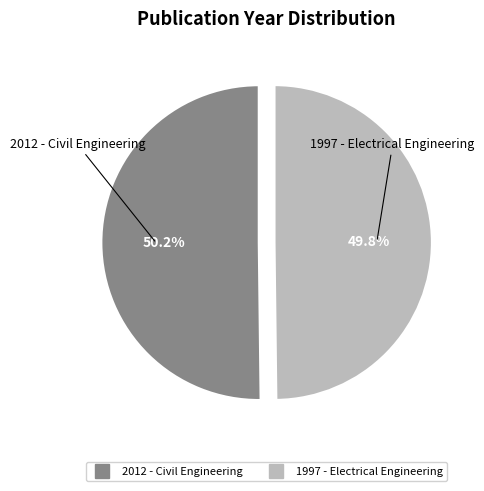

Is there a majority slice in this chart?

Yes